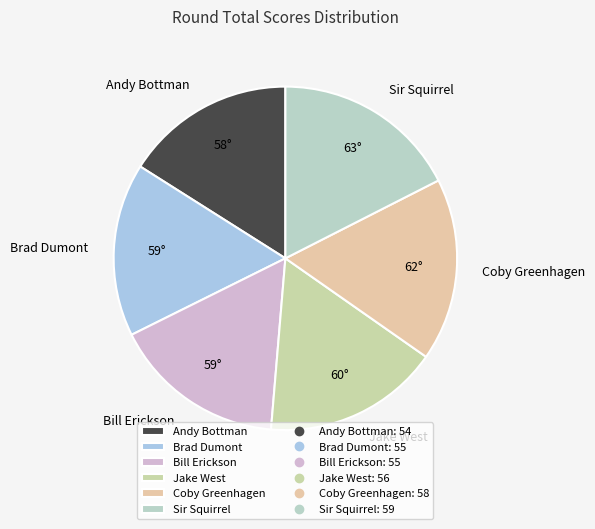

Is it true that Sir Squirrel is 18% of the pie?

True